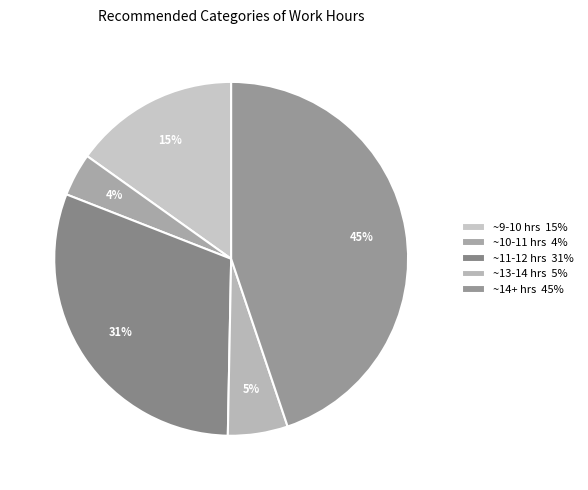

How many slices are in this pie chart?

5